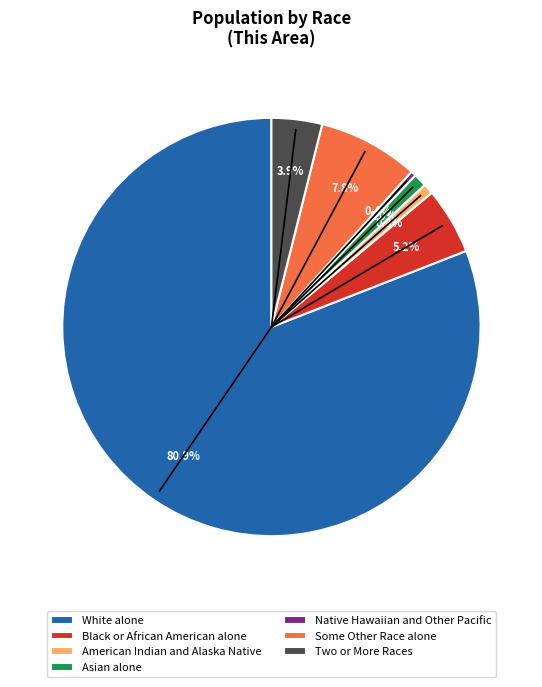

To the nearest percent, what is the difference between the White alone and Asian alone slice percentages?

80%